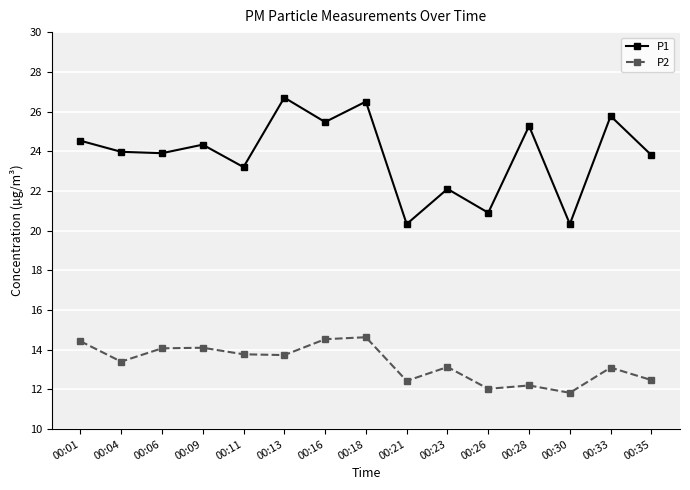

How many values in the P2 series exceed 13?

10